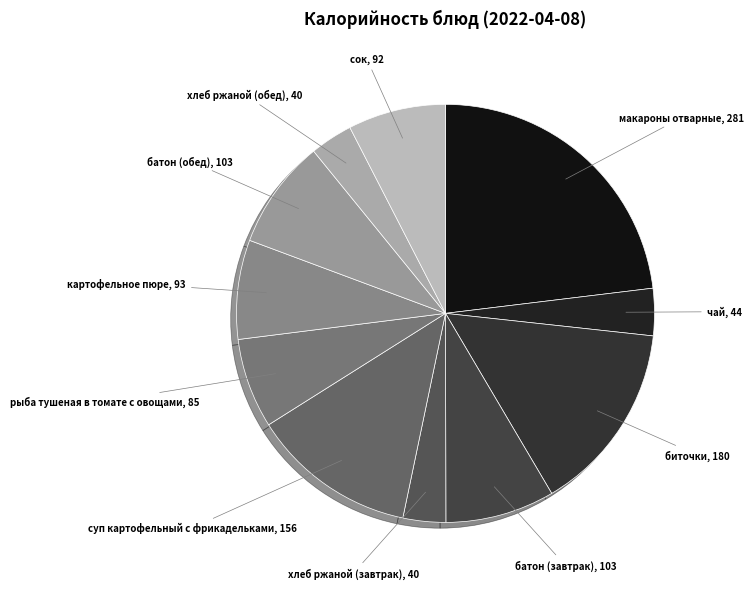

Which slice is the largest?

макароны отварные